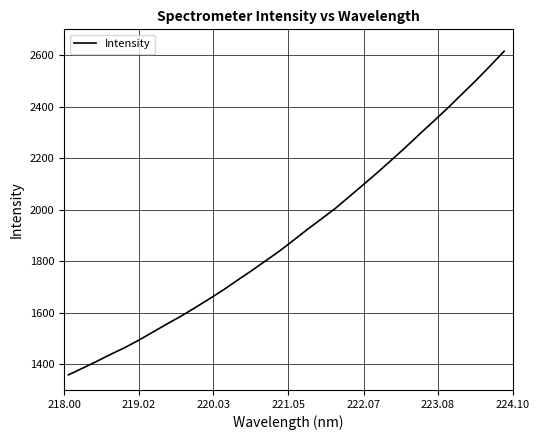

What is the maximum value shown in the chart?

2615.1